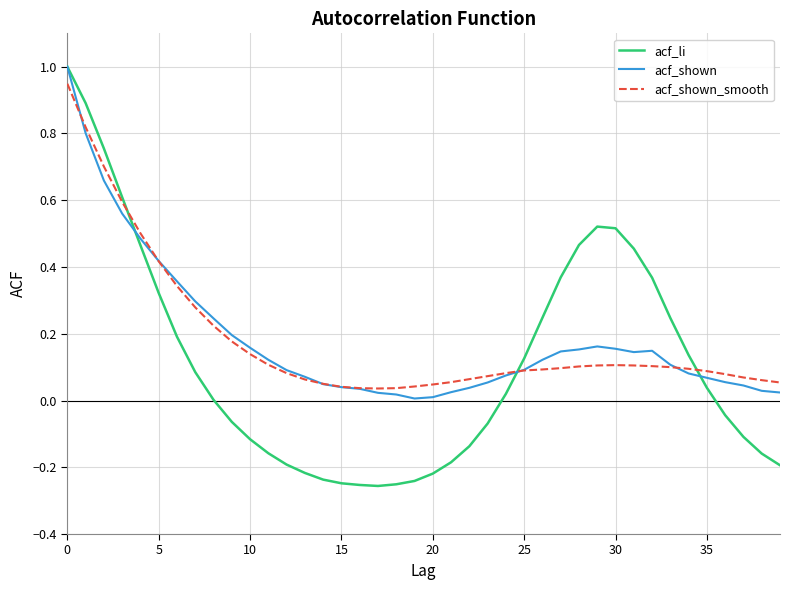

What is the highest value of the acf_li series?

1.0